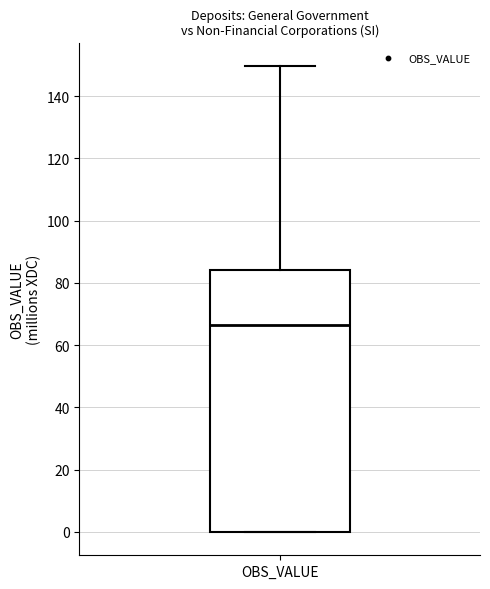

Transcribe this box plot: give where the median line is, the range the box spans, and where the two whiskers end, as read against the y-axis. The values are not printed on the chart, so give them approximately, as read against the axis.

median 66, box 0 to 84, whiskers 0 to 150